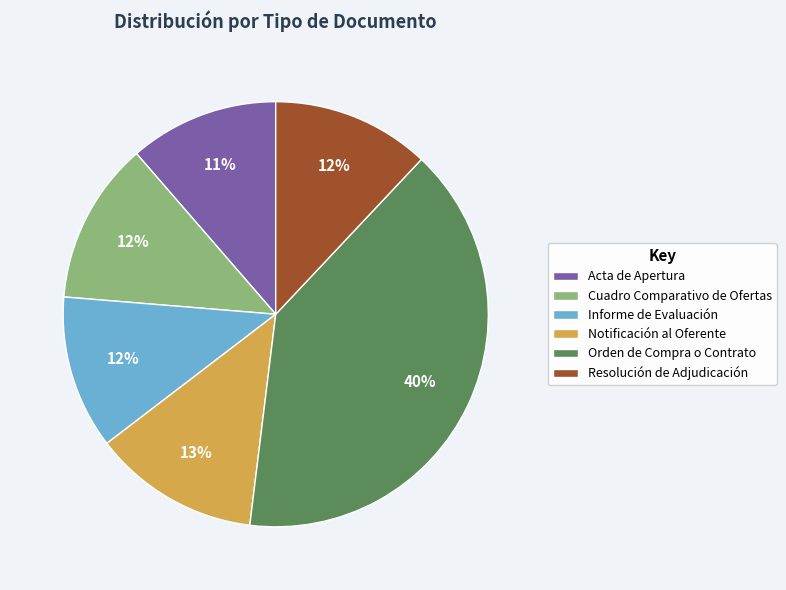

Count the number of slices in the pie.

6